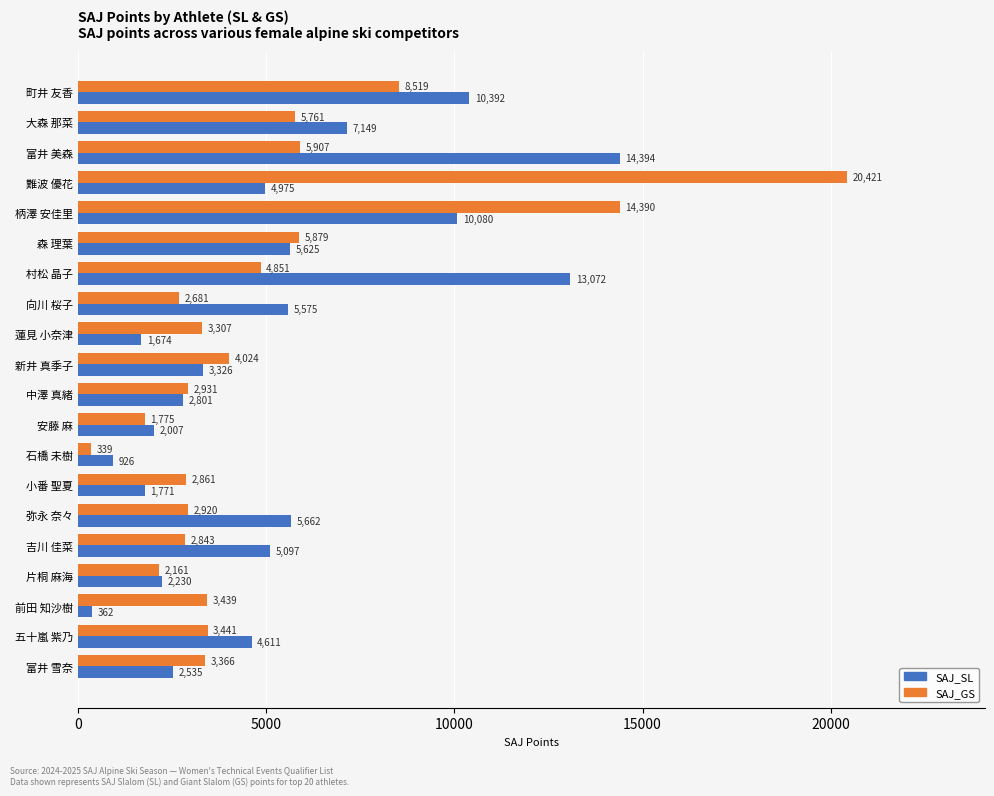

Is it true that SAJ_SL equals 562 at 中澤 真緒?

False